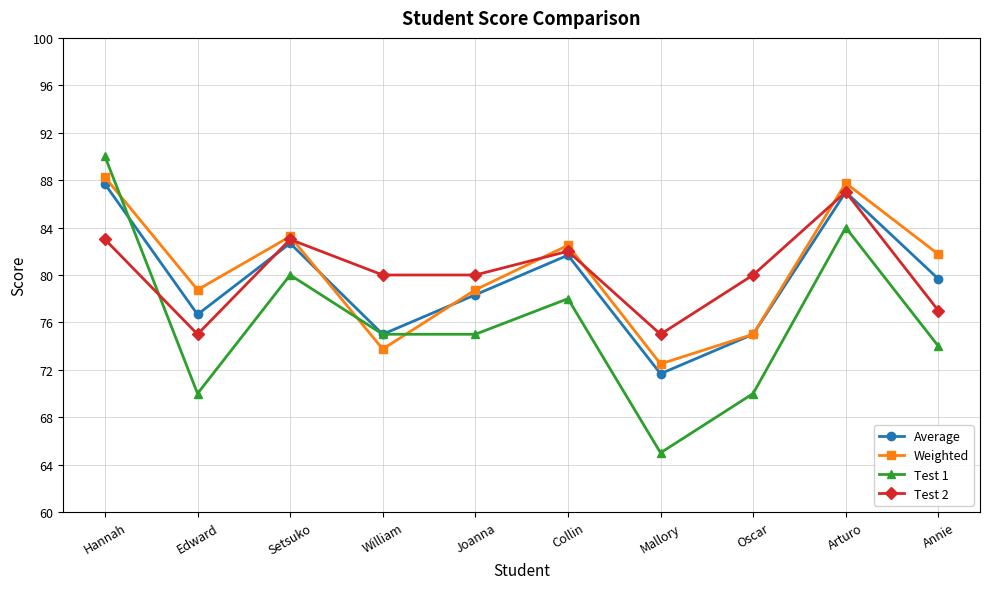

How many interior local peaks does the Test 2 series have?

3